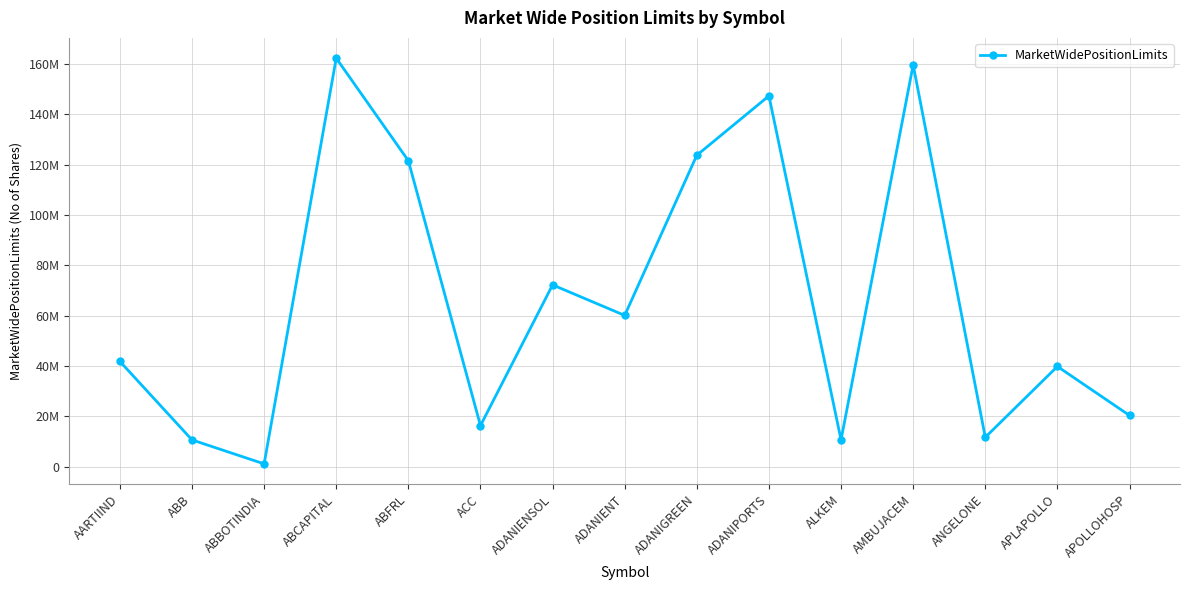

Is this an area chart (filled region under the line)?

No